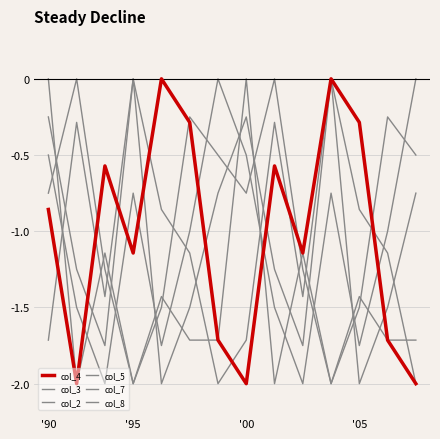

What is the difference between the maximum and minimum values in the col_4 series?

2.0